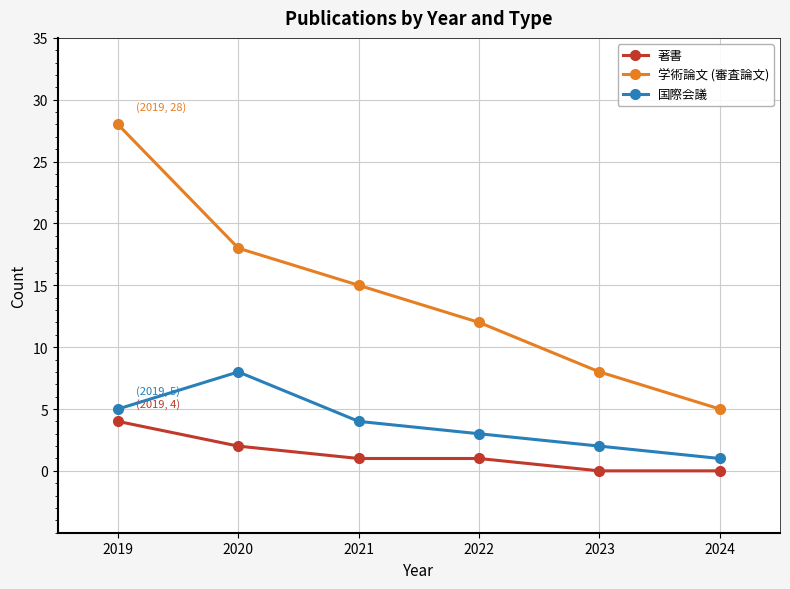

What is the value of the 国際会議 point at the 1st from the left?

5